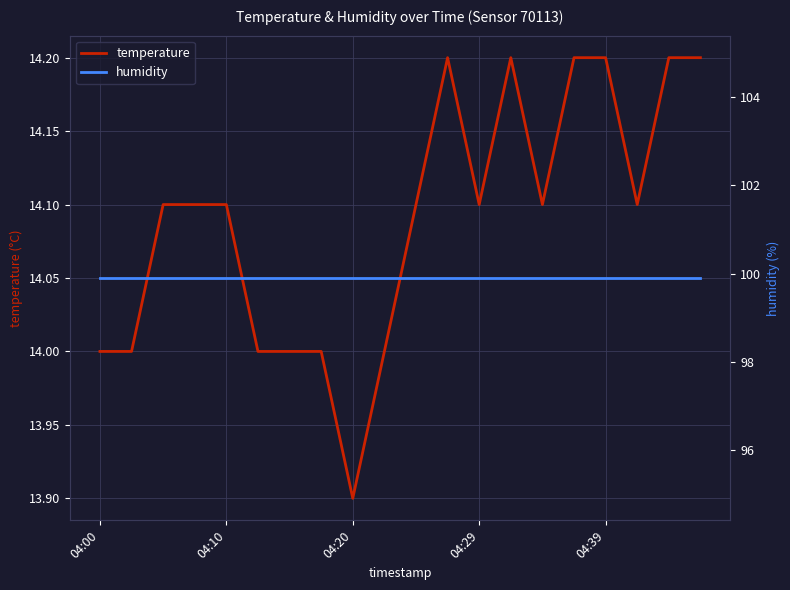

Reading left to right, list all the values displayed in this chart.

temperature: 14.0	14.0	14.1	14.1	14.1	14.0	14.0	14.0	13.9	14.0	14.1	14.2	14.1	14.2	14.1	14.2	14.2	14.1	14.2	14.2
humidity: 99.9	99.9	99.9	99.9	99.9	99.9	99.9	99.9	99.9	99.9	99.9	99.9	99.9	99.9	99.9	99.9	99.9	99.9	99.9	99.9